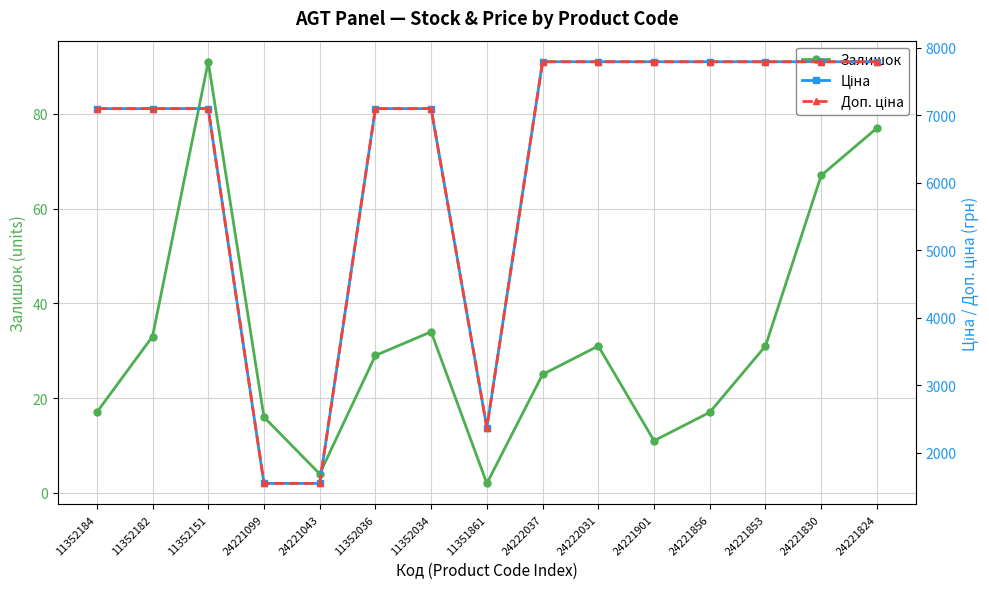

The Залишок series shows 17.0 at 11352184. True or false?

True